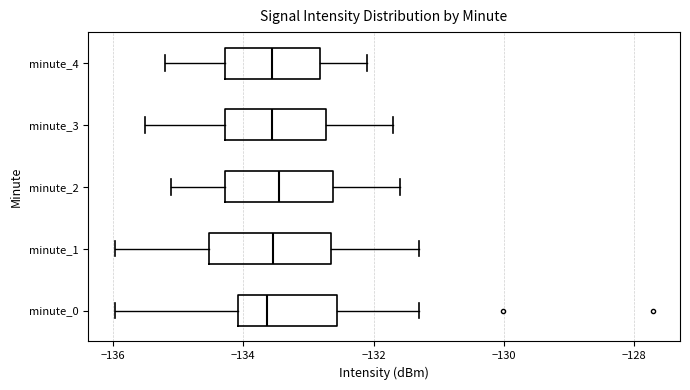

Comparing the boxes themselves (not the whiskers), which one is the widest?

minute_1